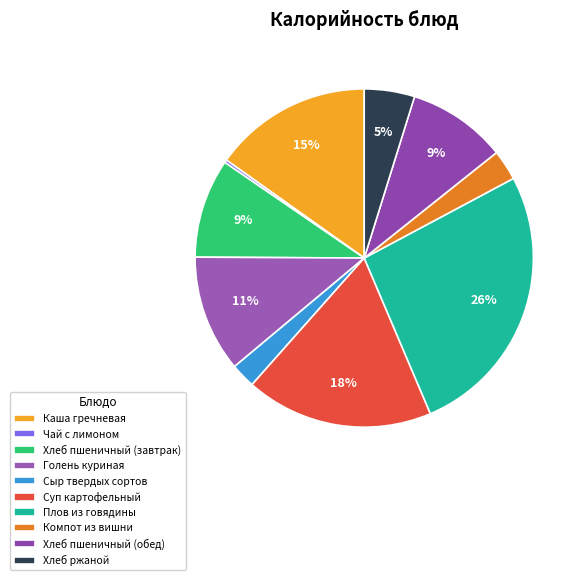

Is there any slice that represents more than half of the pie?

No